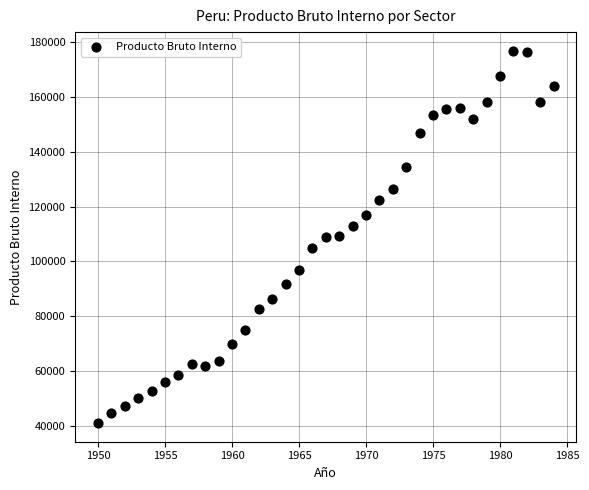

What is the range of X values (max minus min)?

34